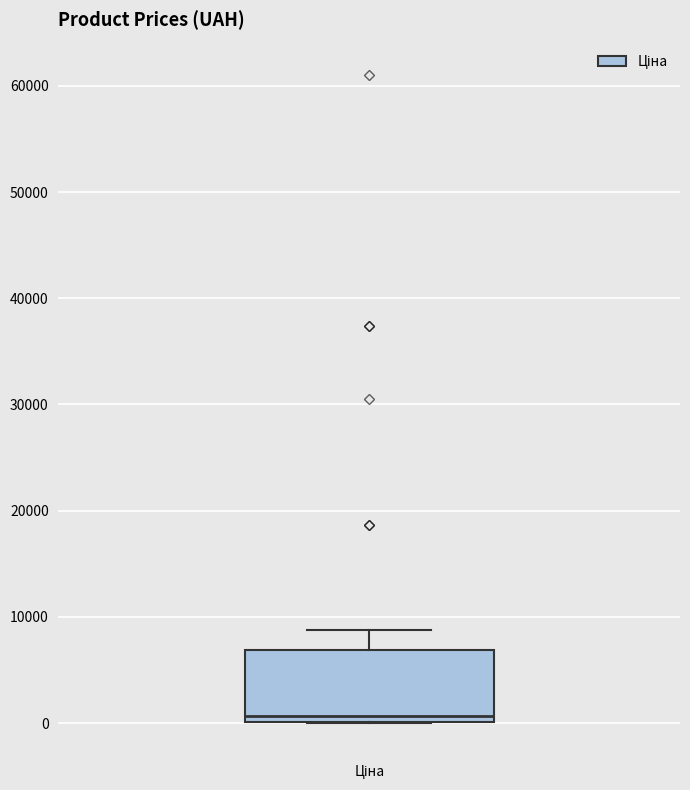

Where is the lower edge of the box for Ціна on the y-axis? The values are not printed on the chart, so give them approximately, as read against the axis.

0